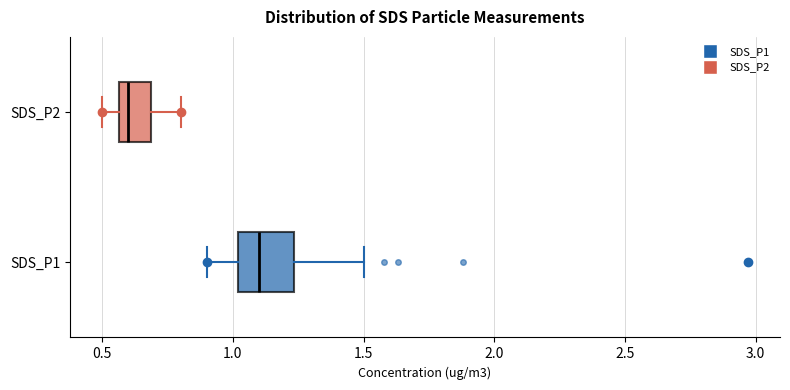

Reading bottom to top, transcribe this box plot: for each box, give where its median line is, the range the box spans, and where its two whiskers end, as read against the x-axis. The values are not printed on the chart, so give them approximately, as read against the axis.

SDS_P1: median 1.10, box 1.00 to 1.25, whiskers 0.90 to 1.50
SDS_P2: median 0.60, box 0.55 to 0.70, whiskers 0.50 to 0.80